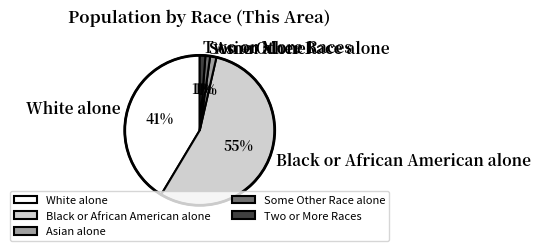

How many slices are in this pie chart?

5